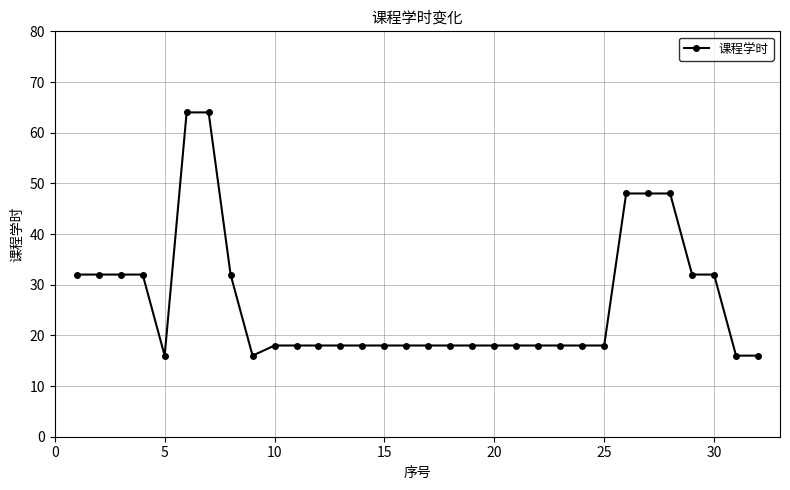

What is the greatest value displayed?

64